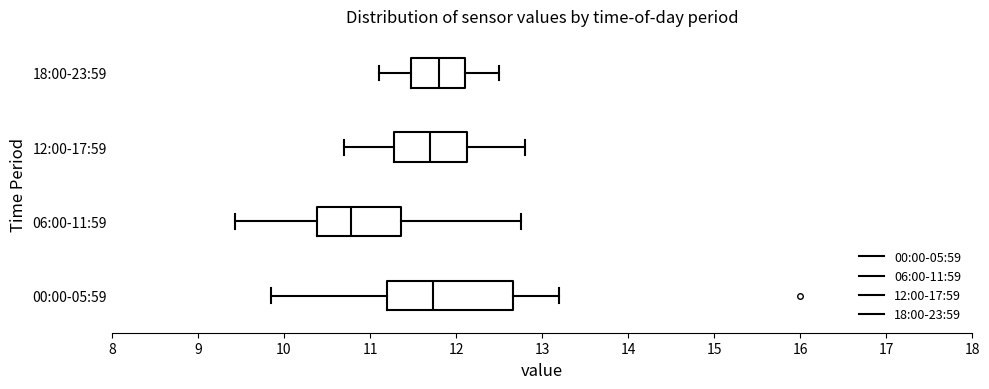

Comparing the boxes themselves (not the whiskers), which one is the widest?

00:00-05:59